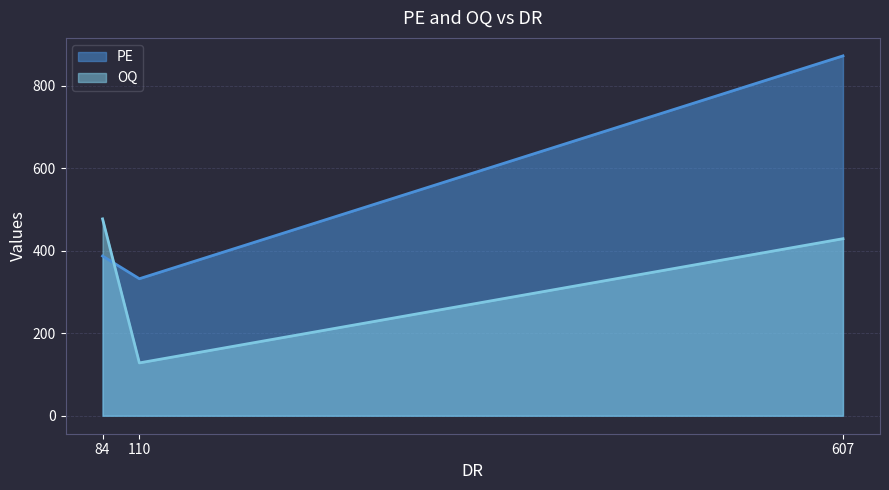

True or false: OQ has a value of 42 at 110.

False